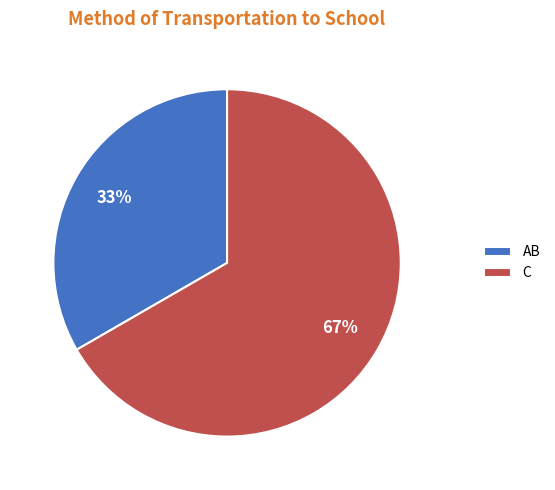

Combined, do AB and C account for over 50%?

Yes